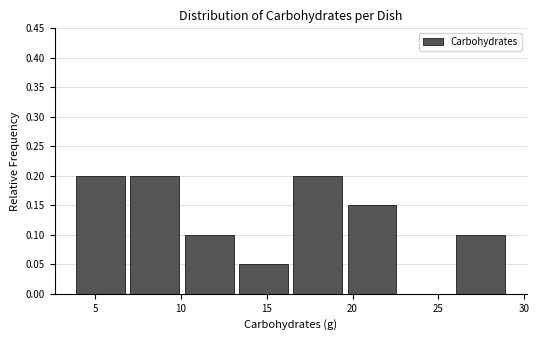

Reading left to right, transcribe this chart: for each bar, give the range it covers on the x-axis and its height. Neither the bar edges nor the heights are printed on the chart, so give them approximately, as read against the axes.

4.0 to 7.0: 0.20
7.0 to 10.0: 0.20
10.0 to 13.5: 0.10
13.5 to 16.5: 0.05
16.5 to 19.5: 0.20
19.5 to 23.0: 0.15
23.0 to 26.0: 0
26.0 to 29.0: 0.10